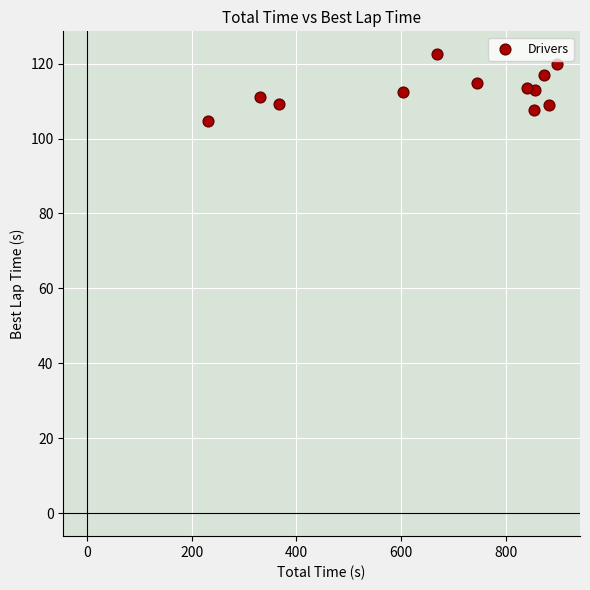

What is the average Y value?

112.9